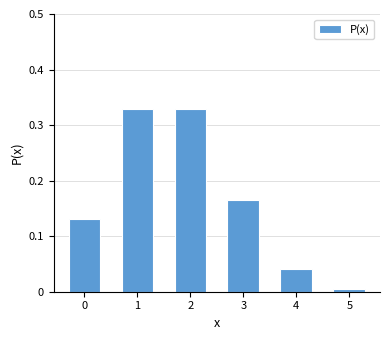

Which label corresponds to the smallest value in the chart?

5